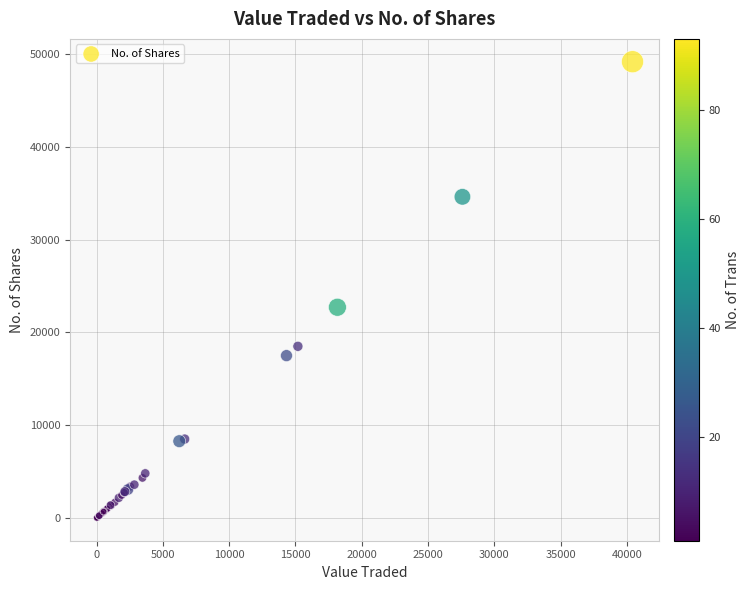

What Y value in the scatter plot is closest to 24586?

22707